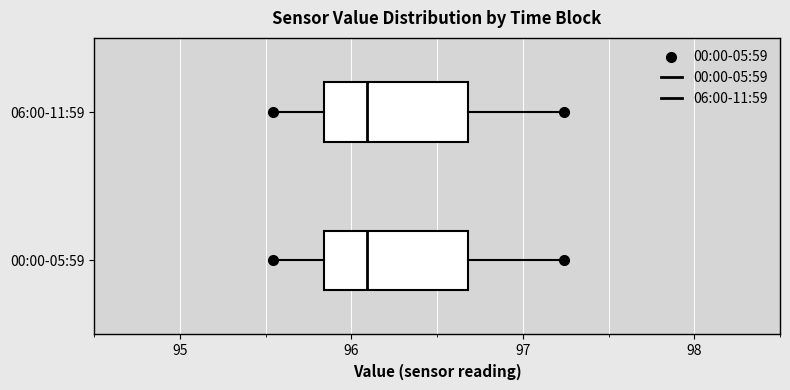

Reading bottom to top, transcribe this box plot: for each box, give where its median line is, the range the box spans, and where its two whiskers end, as read against the x-axis. The values are not printed on the chart, so give them approximately, as read against the axis.

00:00-05:59: median 96.1, box 95.8 to 96.7, whiskers 95.5 to 97.2
06:00-11:59: median 96.1, box 95.8 to 96.7, whiskers 95.5 to 97.2